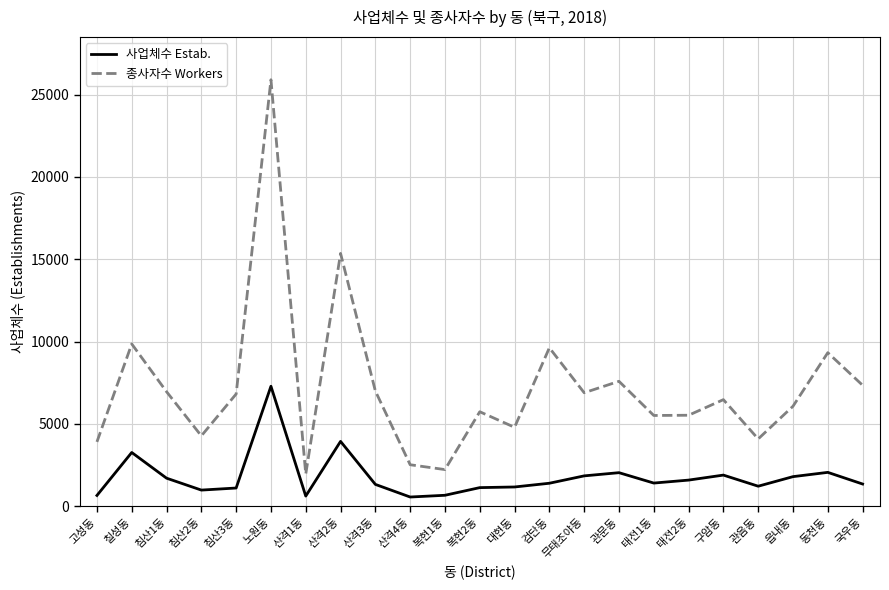

Where is 종사자수 Workers nearest to the value 13927?

산격2동